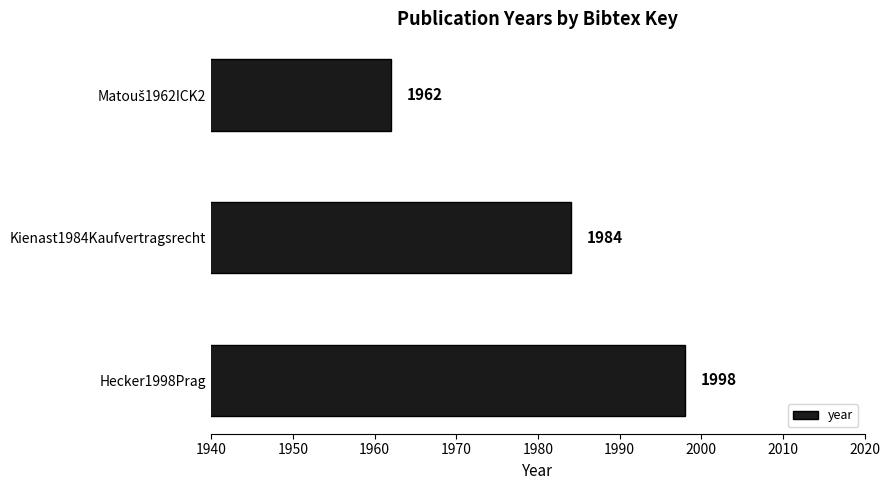

Where is the data nearest to the value 1980?

Kienast1984Kaufvertragsrecht